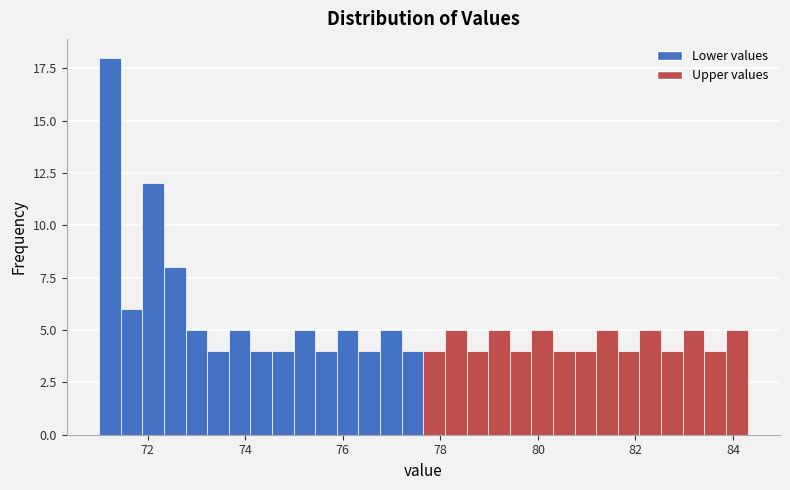

Read against the x-axis, roughly where is the centre of the tallest bar?

71.2